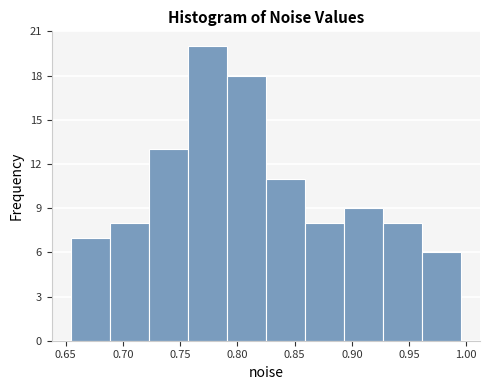

Reading left to right, transcribe this chart: for each bar, give the range it covers on the x-axis and its height. Neither the bar edges nor the heights are printed on the chart, so give them approximately, as read against the axes.

0.655 to 0.690: 7
0.690 to 0.725: 8
0.725 to 0.755: 13
0.755 to 0.790: 20
0.790 to 0.825: 18
0.825 to 0.860: 11
0.860 to 0.895: 8
0.895 to 0.925: 9
0.925 to 0.960: 8
0.960 to 0.995: 6